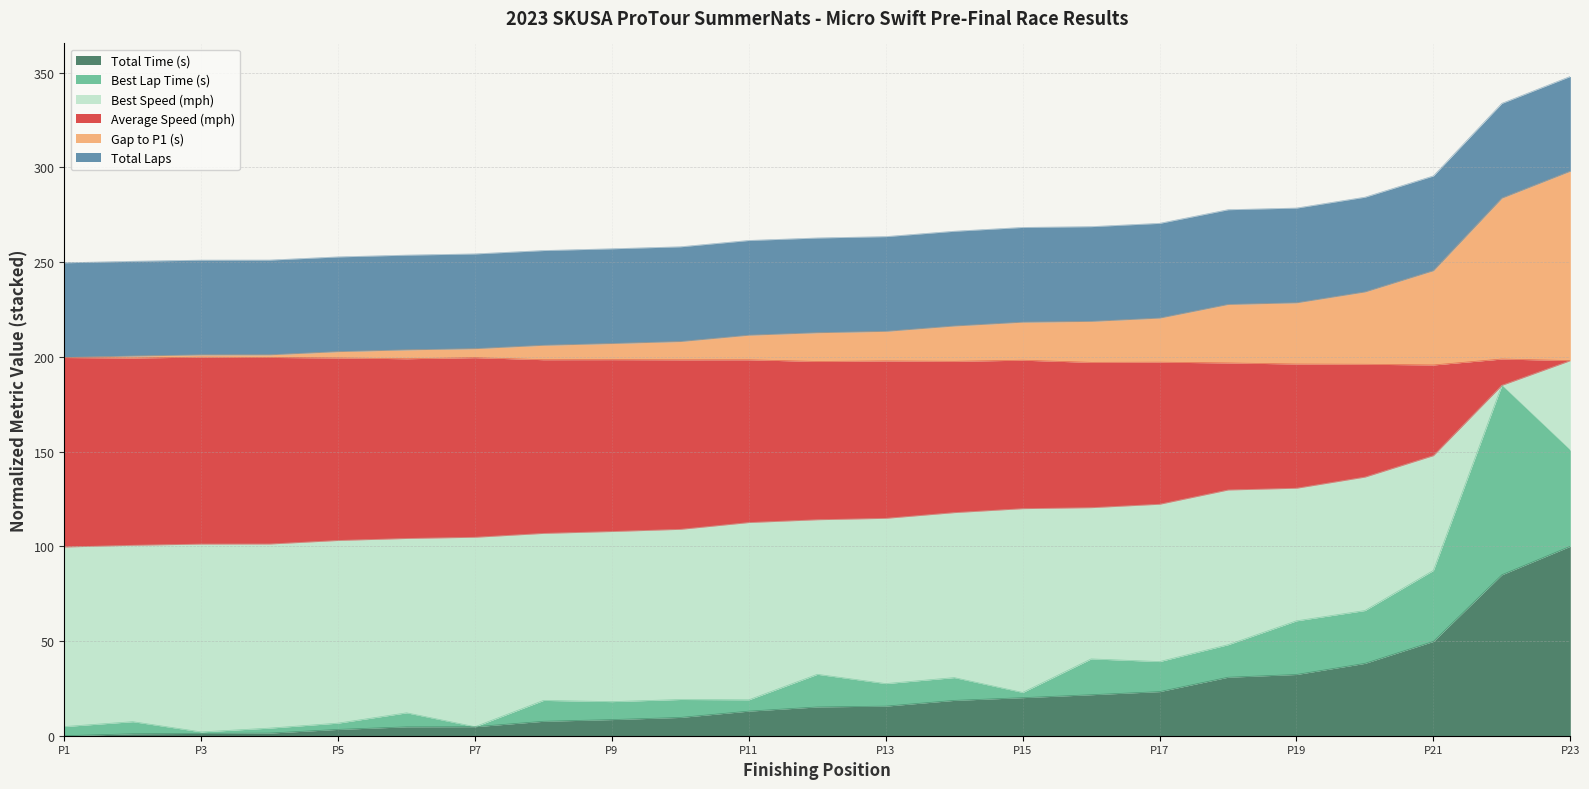

Does the chart display data point markers on the line(s)?

No